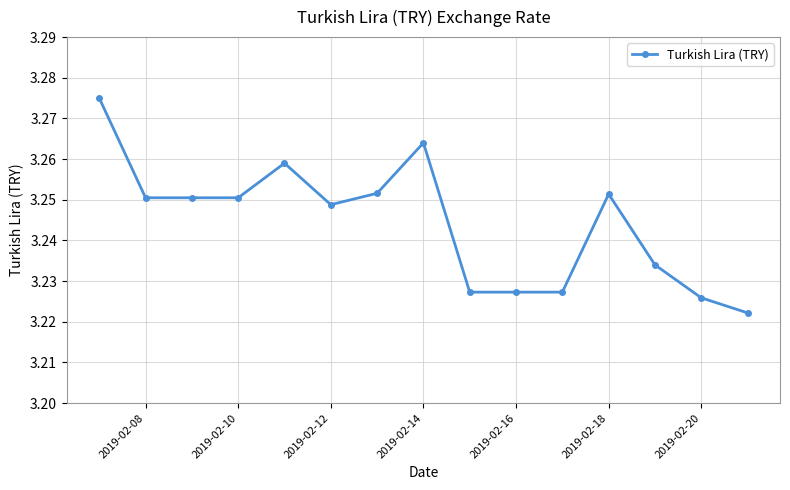

True or false: the data has more than 2 interior local peaks.

True